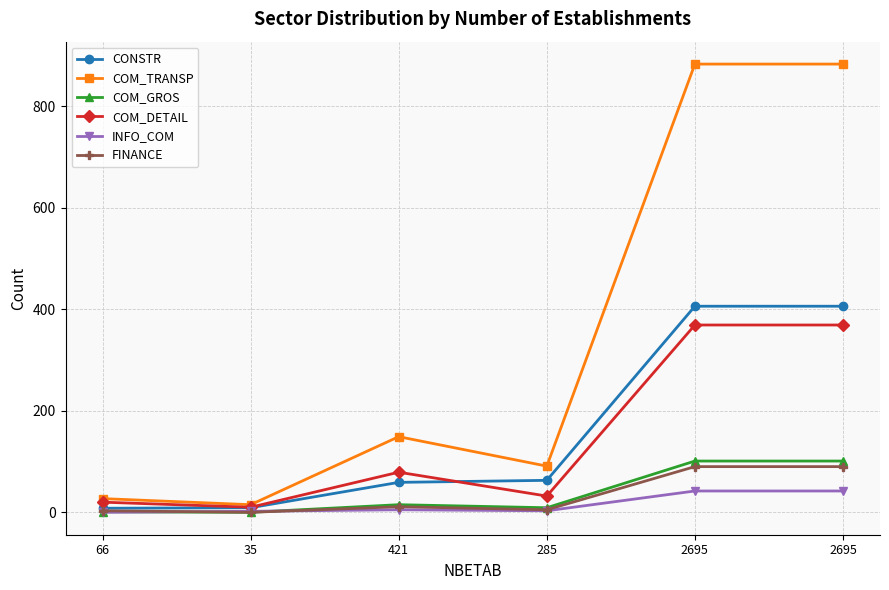

Does the chart have visible grid lines?

Yes